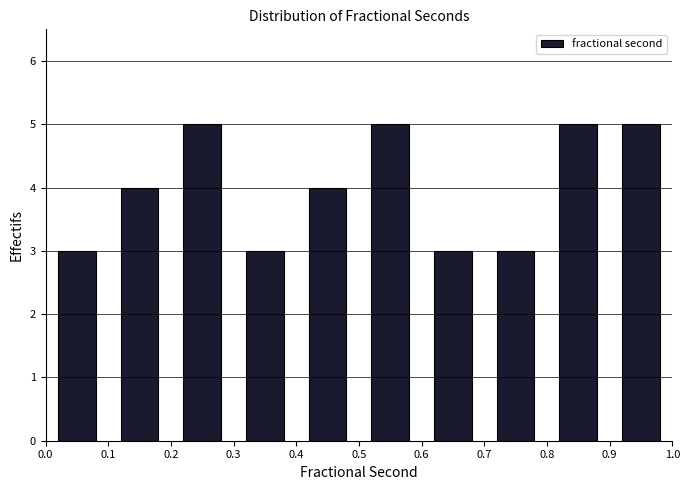

How tall is the bar that spans 0.3 to 0.4 on the x-axis? The values are not printed on the chart, so give them approximately, as read against the axis.

3